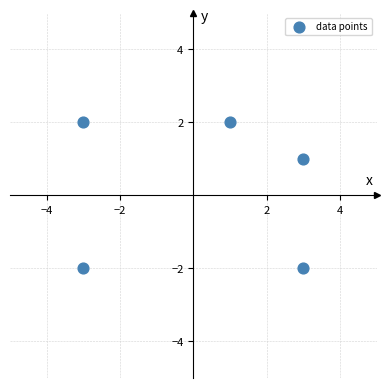

What is the range of X values (max minus min)?

6